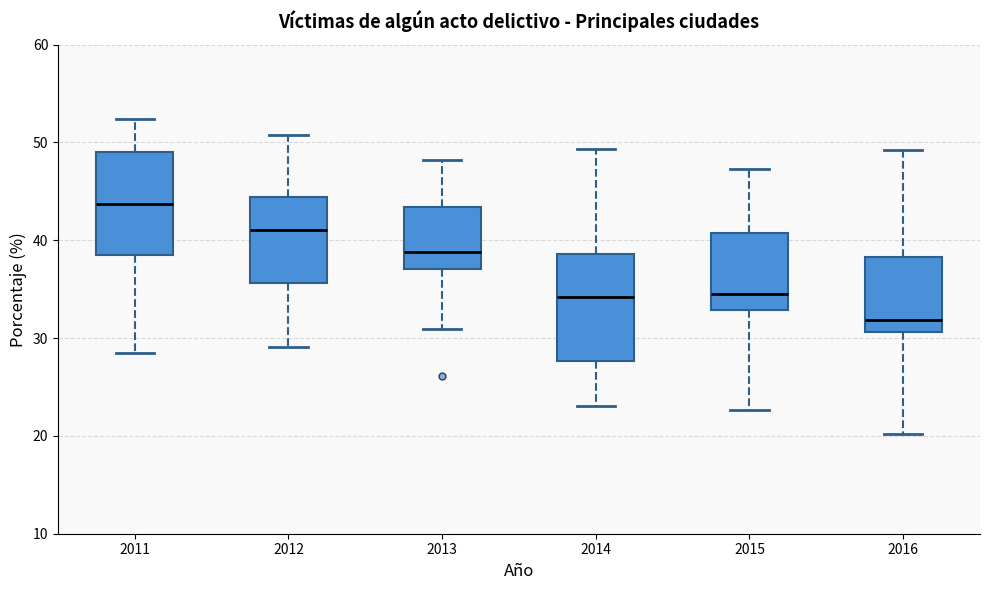

Which box's median line is the highest?

2011